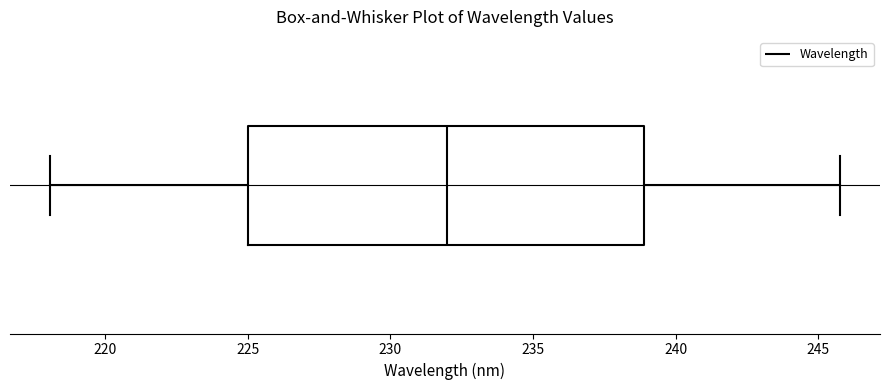

Read this box plot against the x-axis: the position of the median line, the range covered by the box, and the ends of both whiskers. The values are not printed on the chart, so give them approximately, as read against the axis.

median 232, box 225 to 239, whiskers 218 to 246